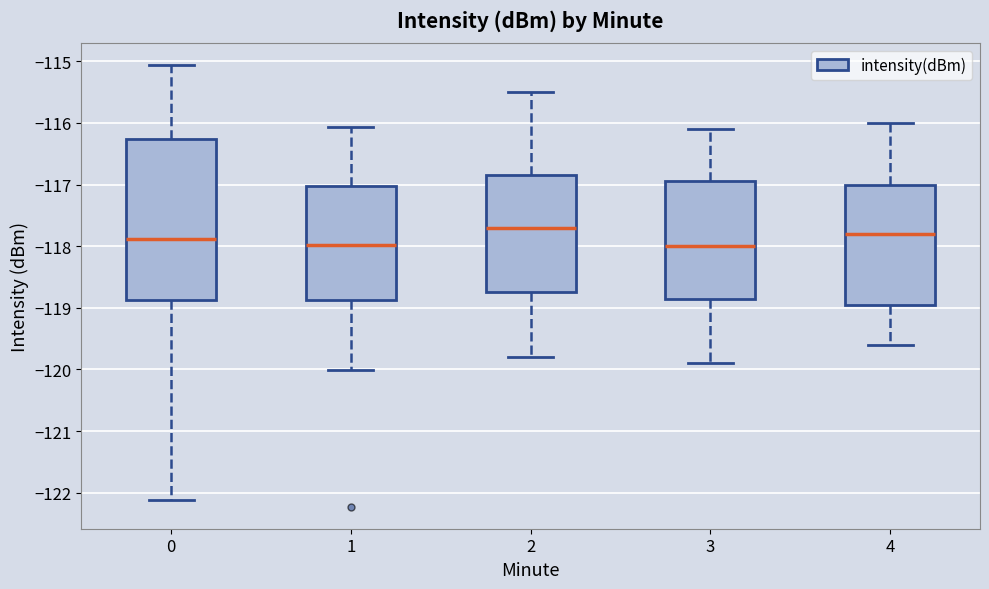

Where does the lower whisker of the box at x = 2 end on the y-axis? The values are not printed on the chart, so give them approximately, as read against the axis.

-119.8